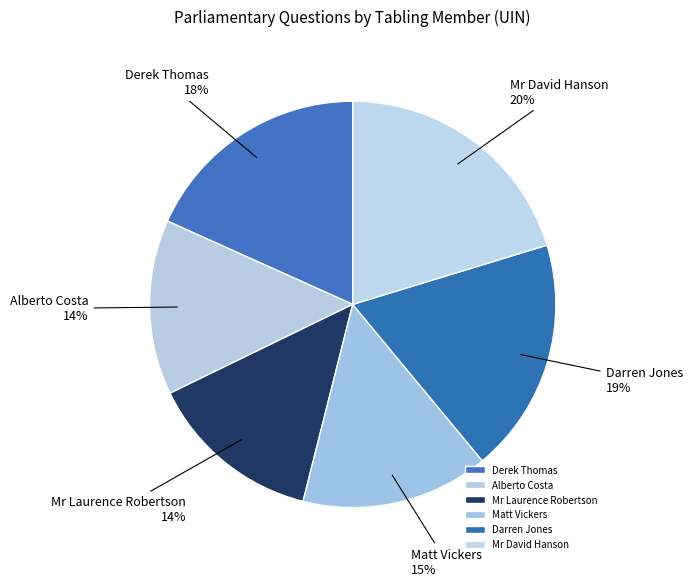

How many segments does this pie chart have?

6